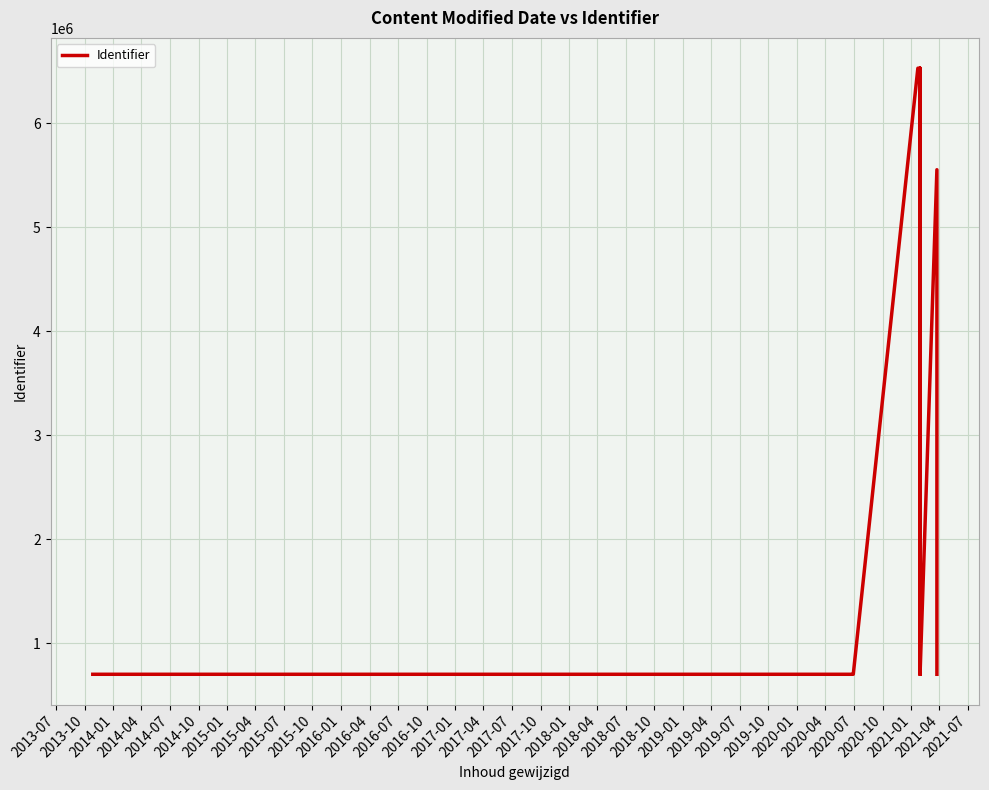

Is it true that the value at 2014-04 is 437766?

False